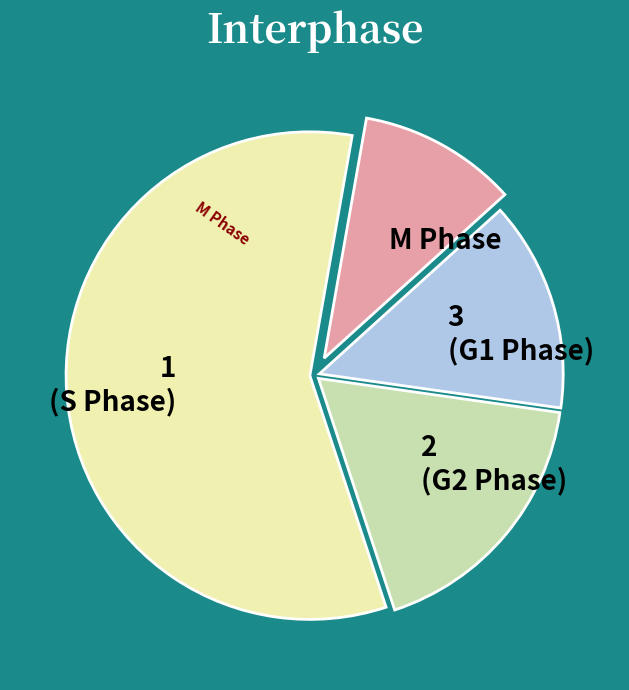

The M Phase slice represents 22% of the pie. True or false?

False